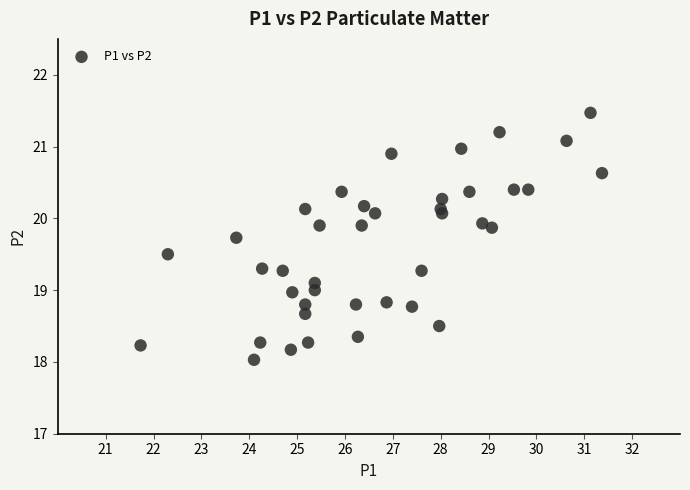

What is the range of X values (max minus min)?

9.6